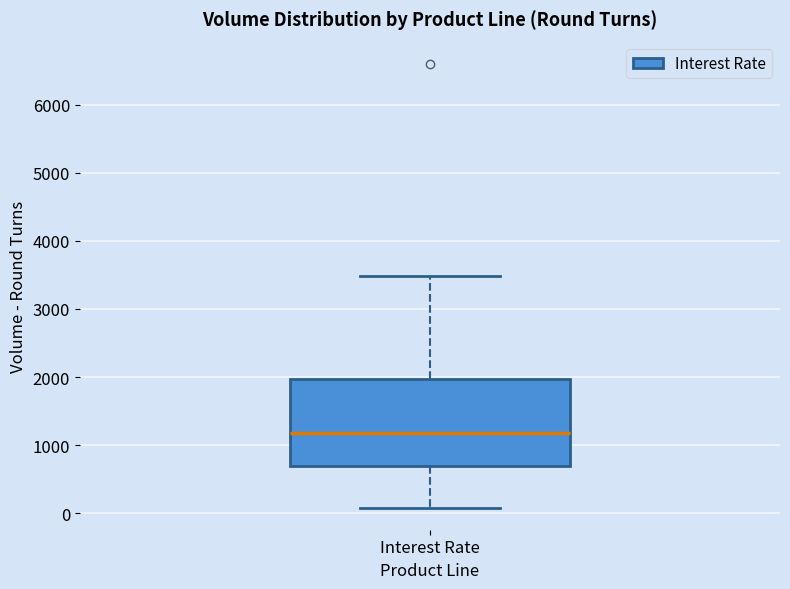

Transcribe this box plot: give where the median line is, the range the box spans, and where the two whiskers end, as read against the y-axis. The values are not printed on the chart, so give them approximately, as read against the axis.

median 1200, box 700 to 2000, whiskers 100 to 3500